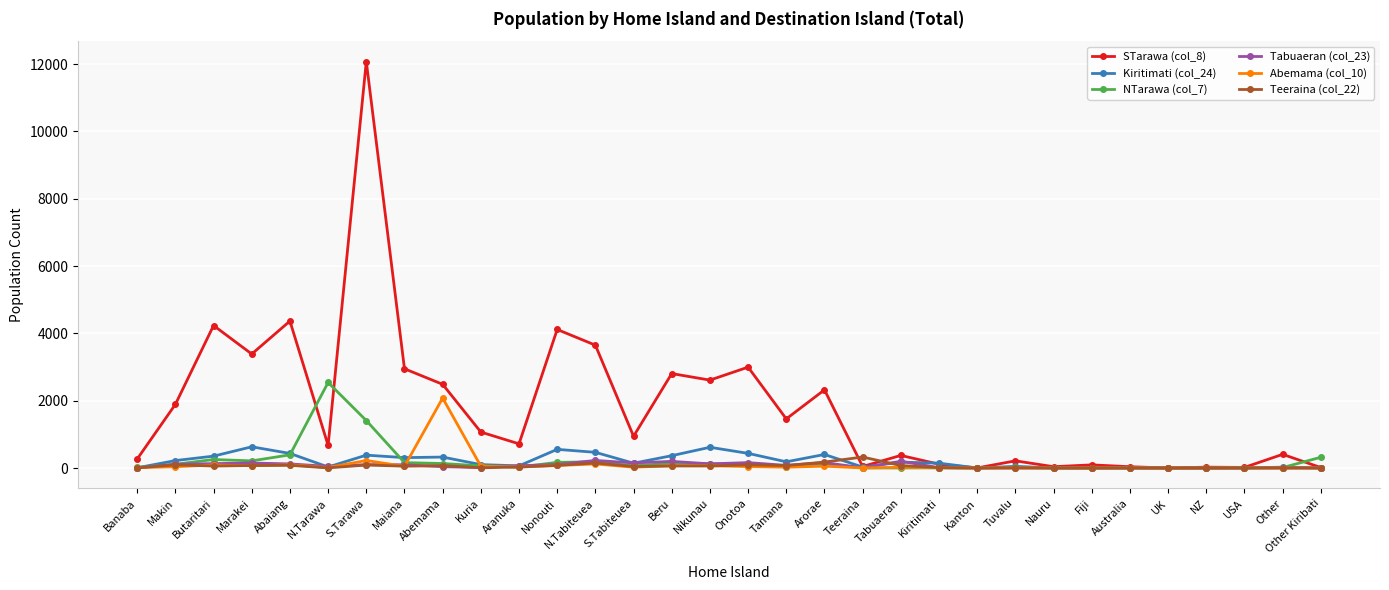

At which label does NTarawa (col_7) reach its peak?

N.Tarawa